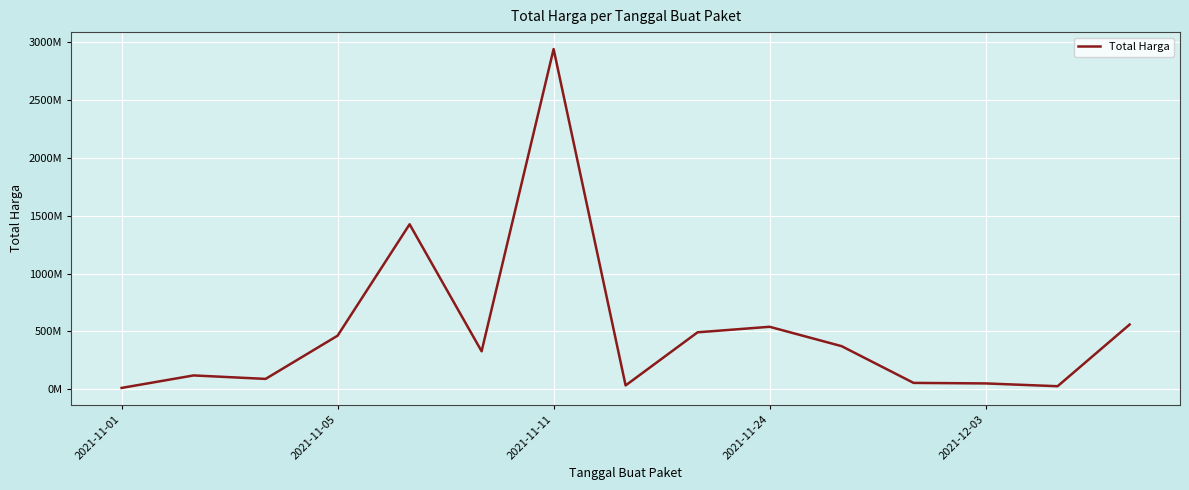

Does the chart display data point markers on the line(s)?

No